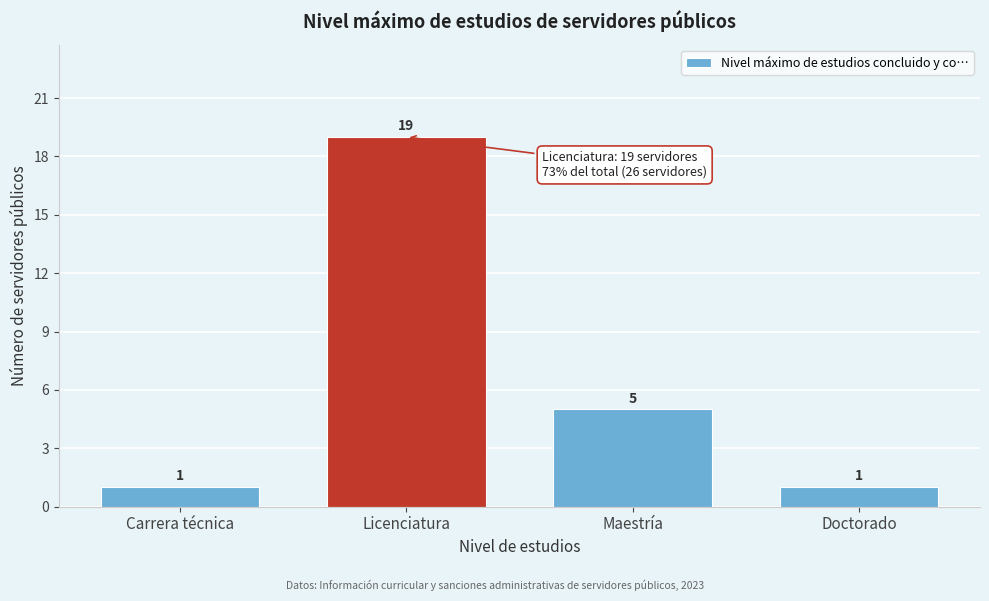

Reading right to left, list all the values displayed in this chart.

Doctorado=1	Maestría=5	Licenciatura=19	Carrera técnica=1